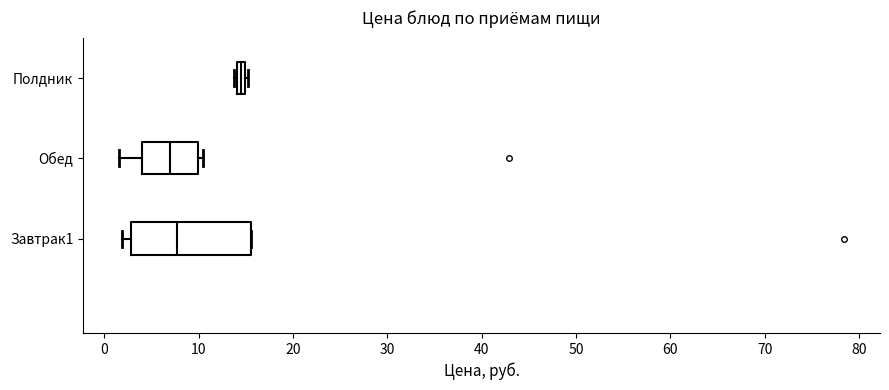

Which box has the furthest to the right median line?

Полдник